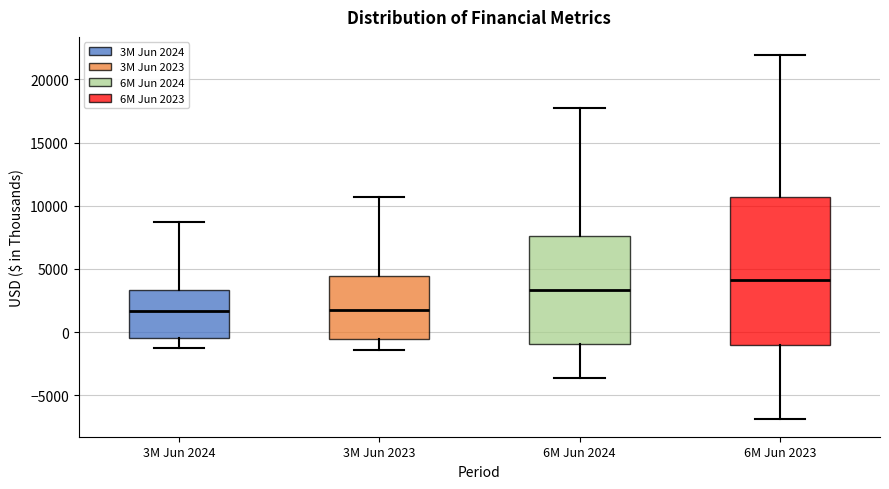

Reading left to right, read every box against the y-axis: the position of its median line, the range the box covers, and the ends of its whiskers. The values are not printed on the chart, so give them approximately, as read against the axis.

3M Jun 2024: median 1500, box -500 to 3500, whiskers -1500 to 8500
3M Jun 2023: median 2000, box -500 to 4500, whiskers -1500 to 10500
6M Jun 2024: median 3500, box -1000 to 7500, whiskers -3500 to 18000
6M Jun 2023: median 4000, box -1000 to 10500, whiskers -7000 to 22000